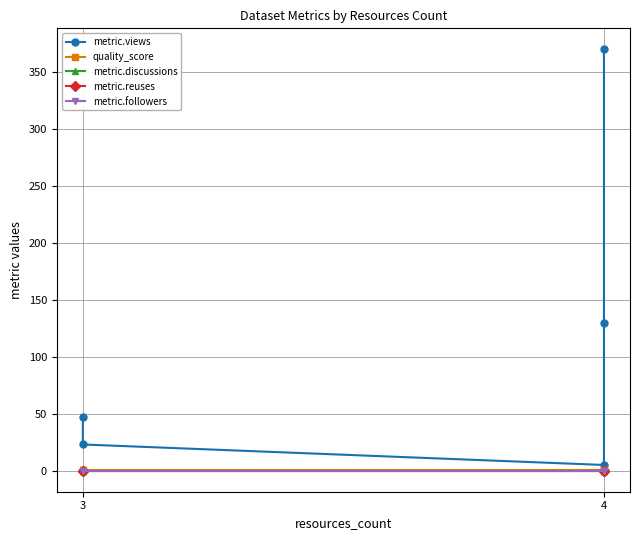

True or false: metric.discussions and quality_score cross at least once.

False